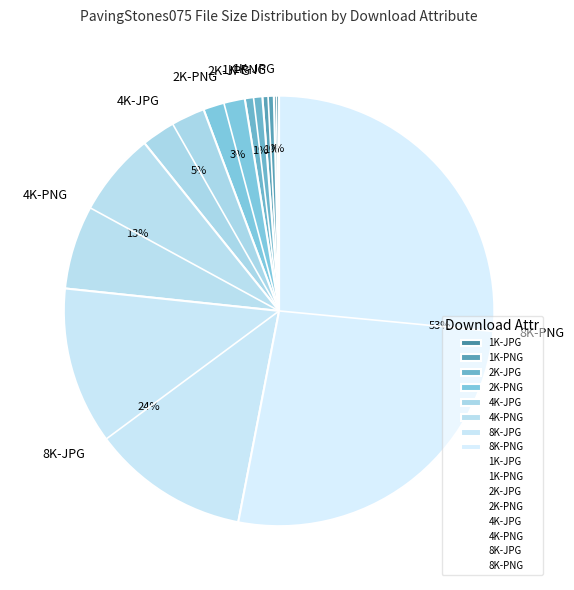

Count the number of slices in the pie.

8